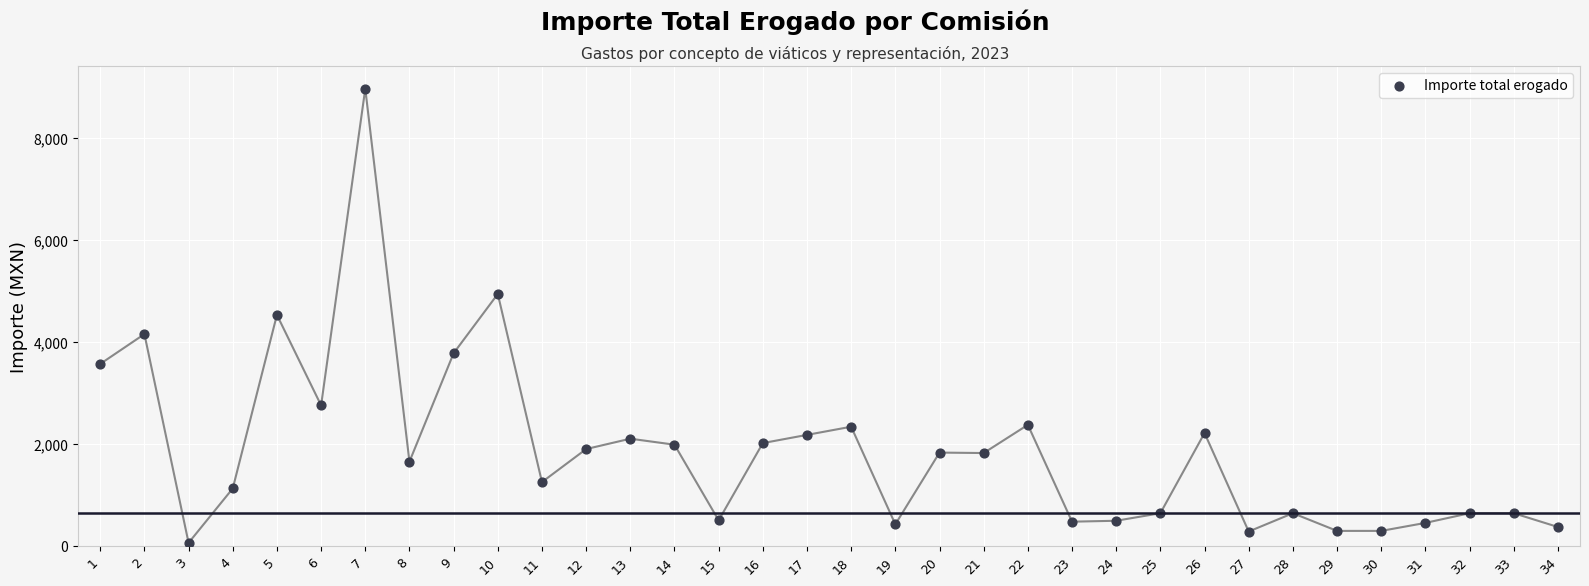

What is the range of Y values (max minus min)?

8901.5